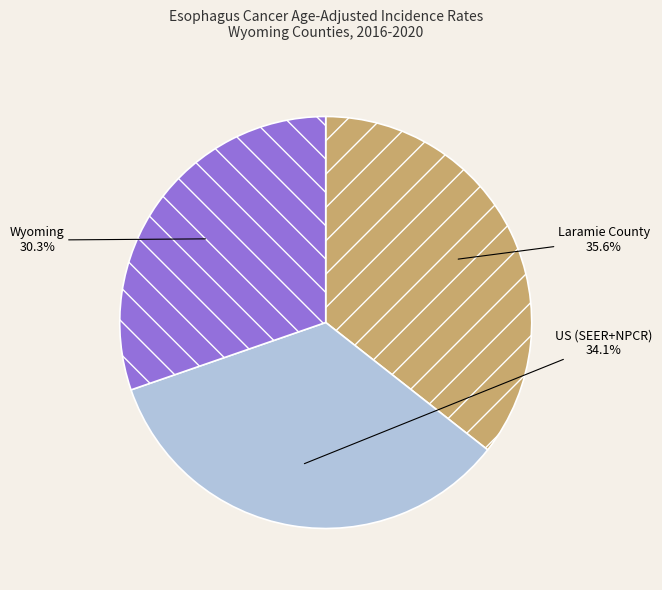

To the nearest percent, what portion does US (SEER+NPCR) represent?

34%